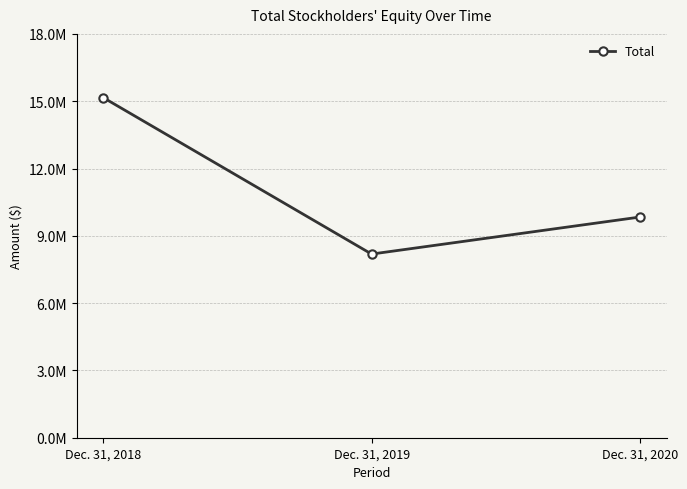

At which category does the chart reach its minimum across all series?

Dec. 31, 2019